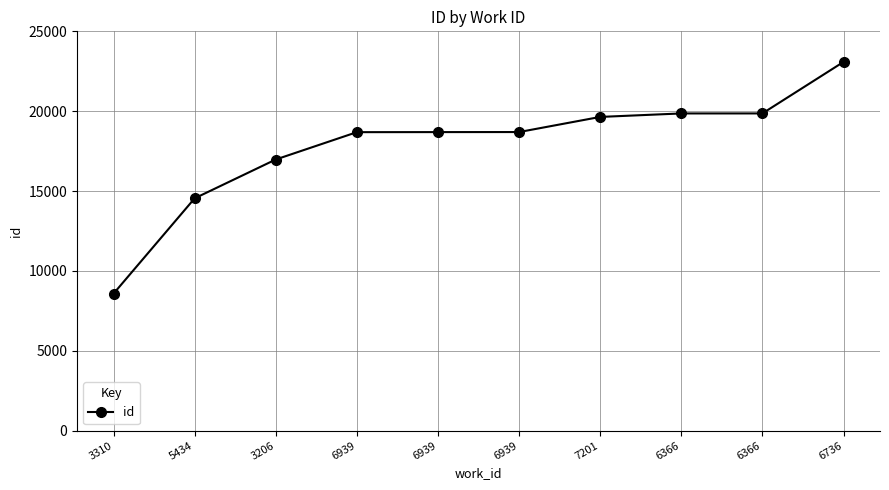

Does the chart display data point markers on the line(s)?

Yes